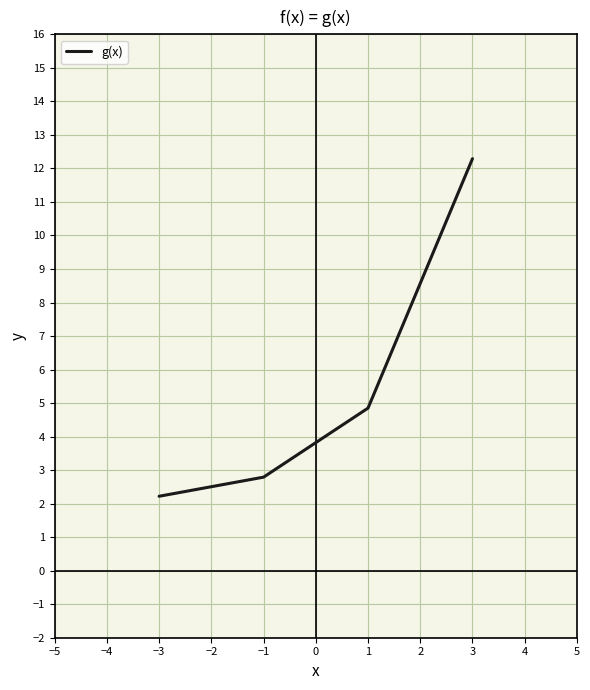

How many values are below 4?

2